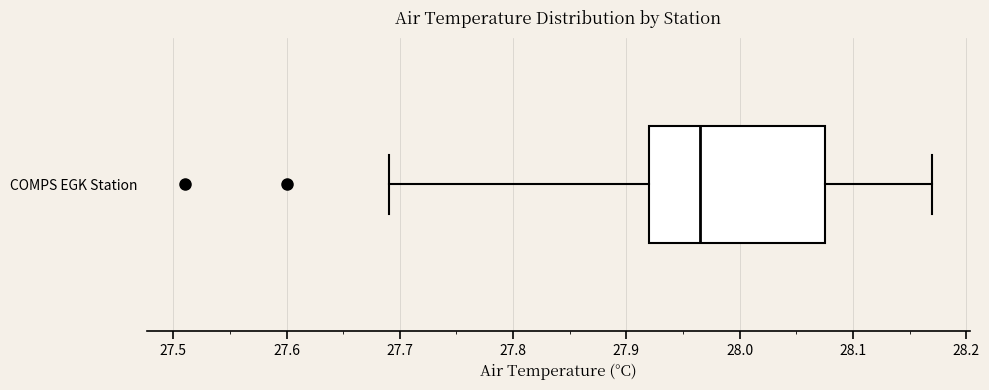

Transcribe this box plot: give where the median line is, the range the box spans, and where the two whiskers end, as read against the x-axis. The values are not printed on the chart, so give them approximately, as read against the axis.

median 27.97, box 27.92 to 28.08, whiskers 27.69 to 28.17